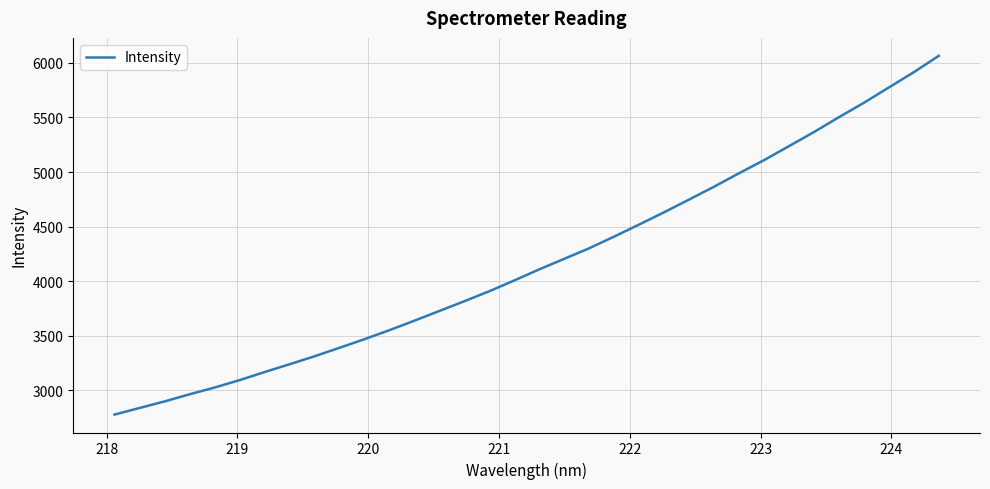

What is the difference between the maximum and minimum values?

3286.7